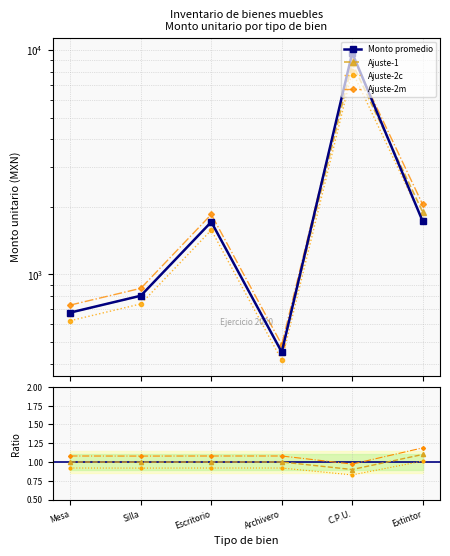

At which category does Monto promedio reach its first local peak?

Escritorio